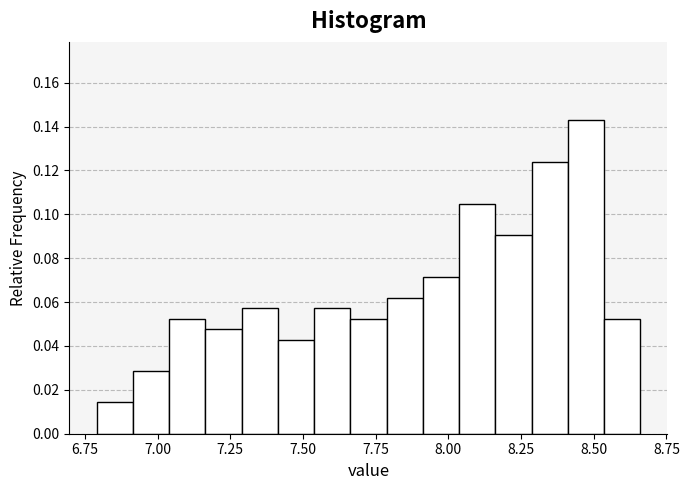

Around what value on the x-axis is the tallest bar? Give the approximate position of its centre, as read against the axis.

8.45